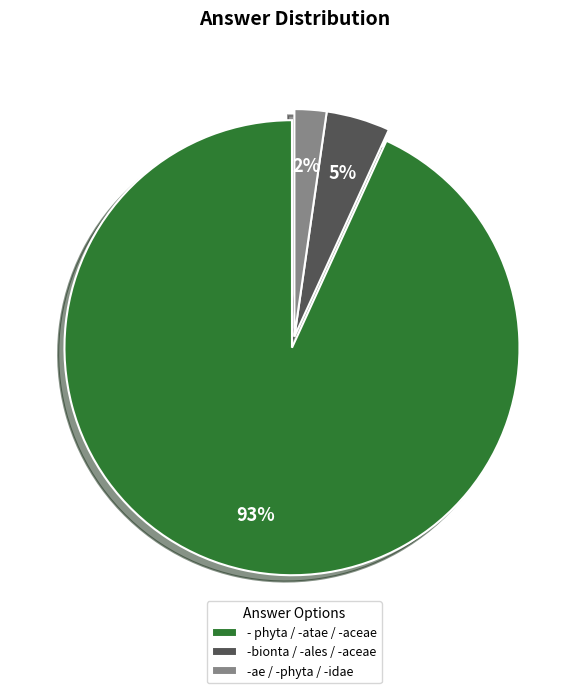

Which slice is the smallest?

-ae / -phyta / -idae